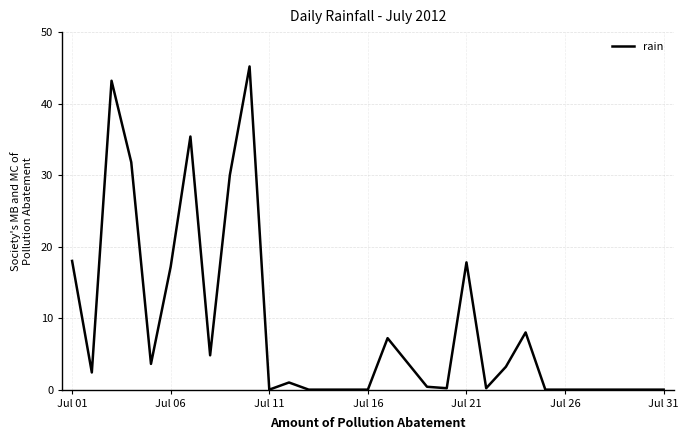

Count the number of data series in this chart.

1